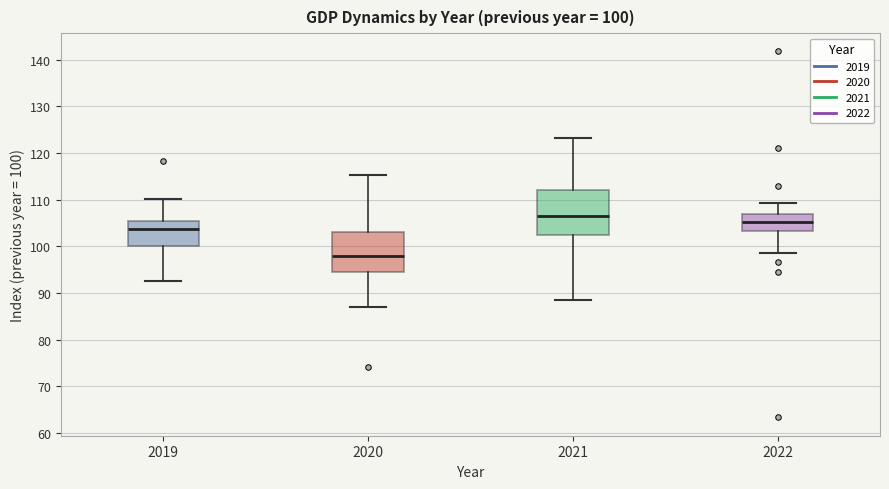

Which box's median line is the highest?

2021